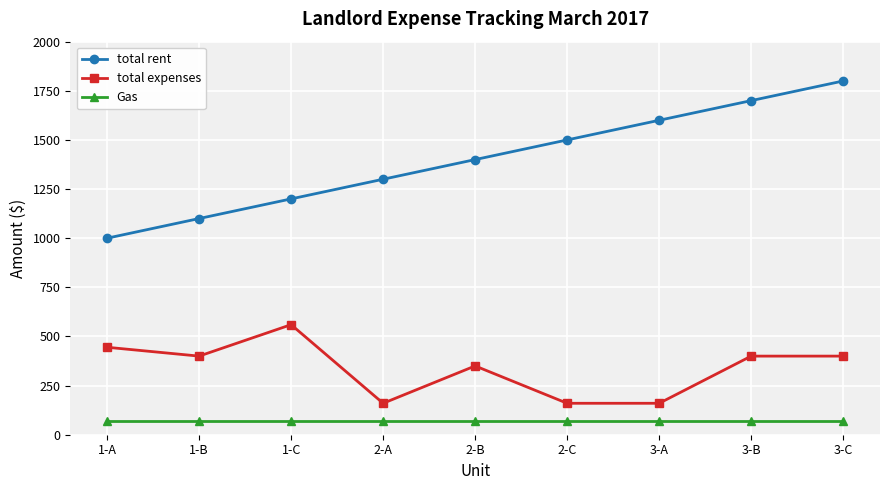

What is the difference between the maximum and minimum values in the total expenses series?

400